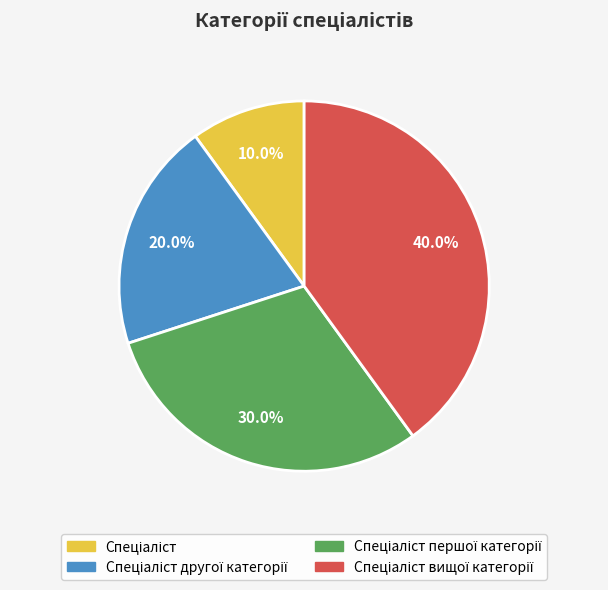

Does any single category account for the majority?

No